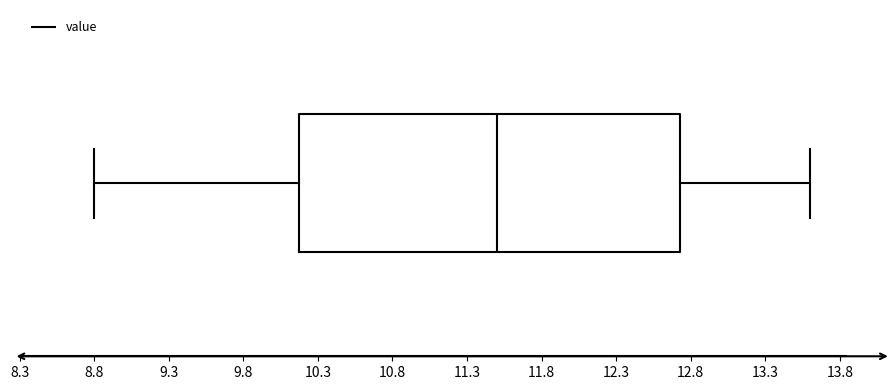

Read this box plot against the x-axis: the position of the median line, the range covered by the box, and the ends of both whiskers. The values are not printed on the chart, so give them approximately, as read against the axis.

median 11.50, box 10.20 to 12.75, whiskers 8.80 to 13.60